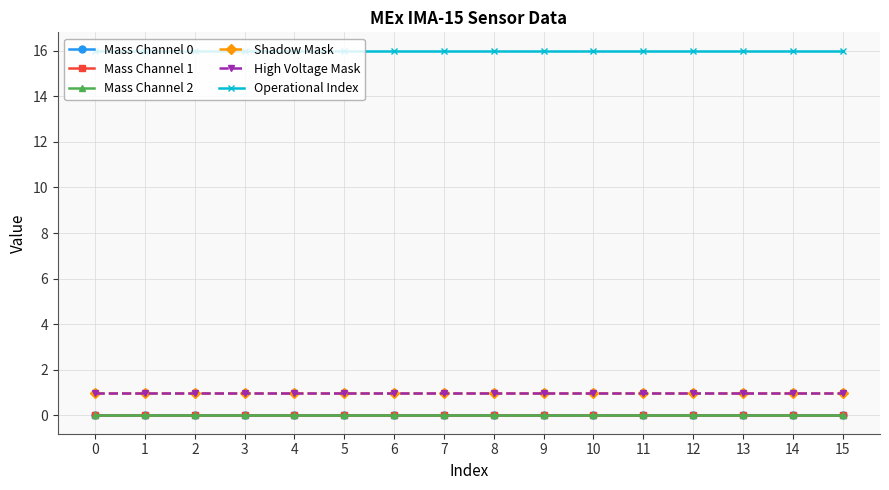

What is the total value across all series at 6?

18